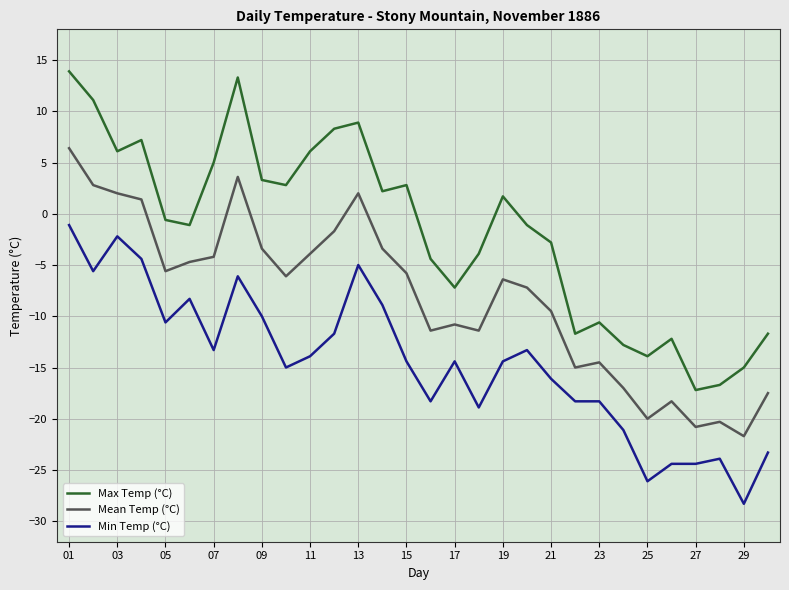

How many lines are shown in the chart?

3